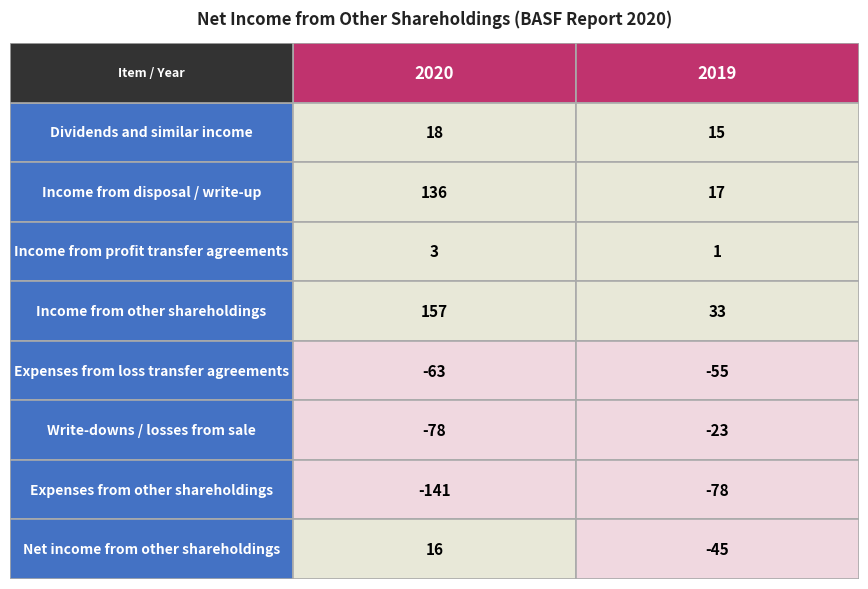

What is the average value of the Income from disposal / write-up series?

76